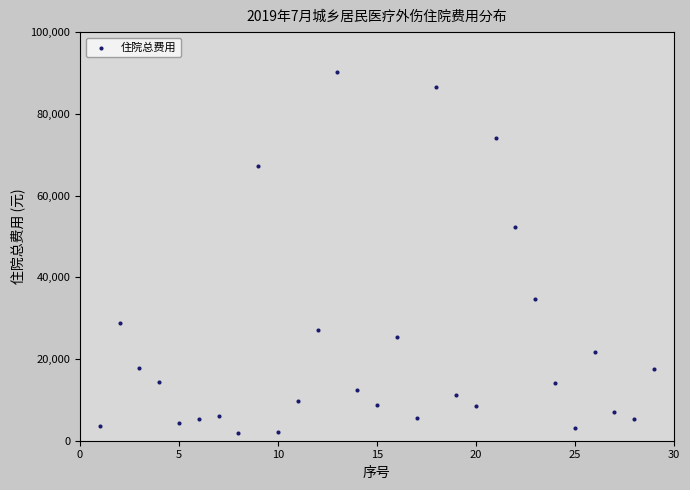

What Y value in the scatter plot is closest to 46121?

52251.0